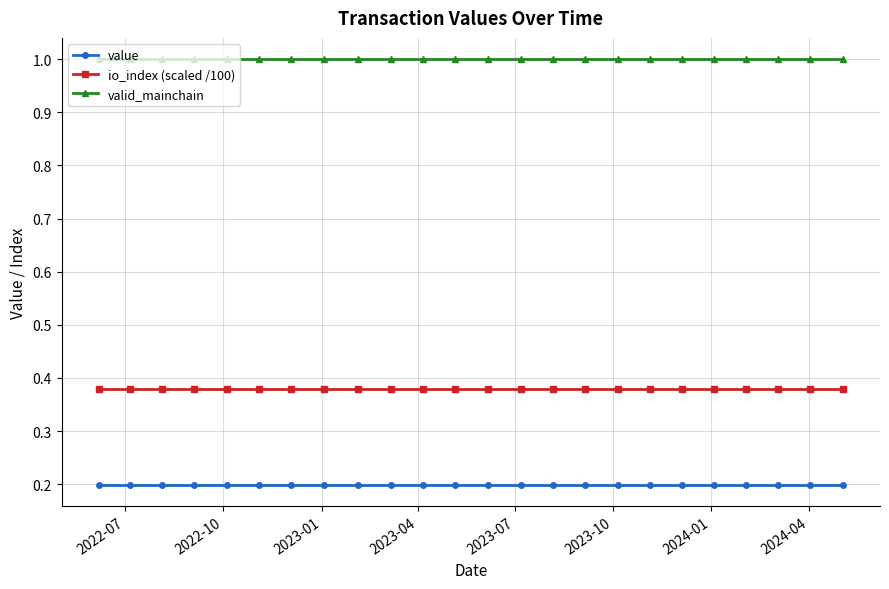

What is the greatest value displayed?

1.0